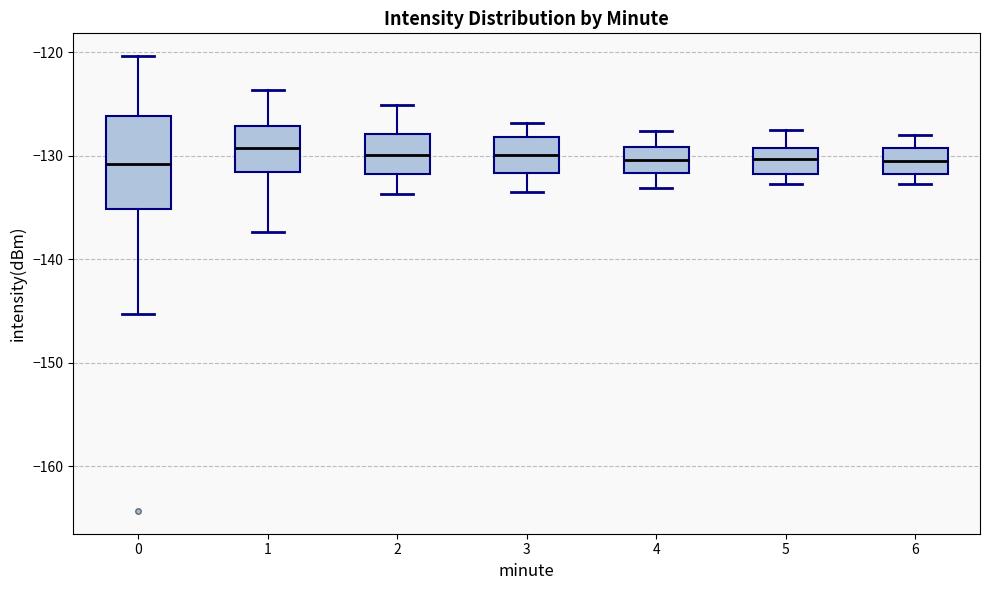

Reading left to right, transcribe this box plot: for each box, give where its median line is, the range the box spans, and where its two whiskers end, as read against the y-axis. The values are not printed on the chart, so give them approximately, as read against the axis.

0: median -131, box -135 to -126, whiskers -145 to -120
1: median -129, box -132 to -127, whiskers -137 to -124
2: median -130, box -132 to -128, whiskers -134 to -125
3: median -130, box -132 to -128, whiskers -133 to -127
4: median -130, box -132 to -129, whiskers -133 to -128
5: median -130, box -132 to -129, whiskers -133 to -127
6: median -131, box -132 to -129, whiskers -133 to -128